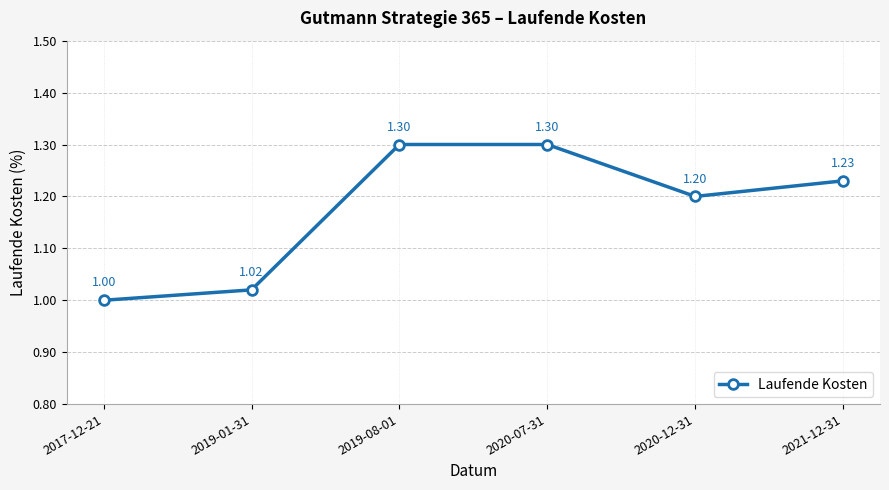

Reading left to right, what are all the values shown in this chart?

2017-12-21=1.0	2019-01-31=1.0	2019-08-01=1.3	2020-07-31=1.3	2020-12-31=1.2	2021-12-31=1.2